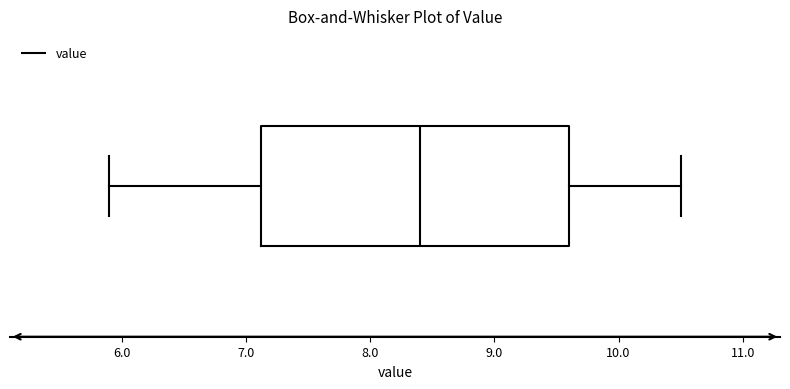

Where is the right edge of the box on the x-axis? The values are not printed on the chart, so give them approximately, as read against the axis.

9.6